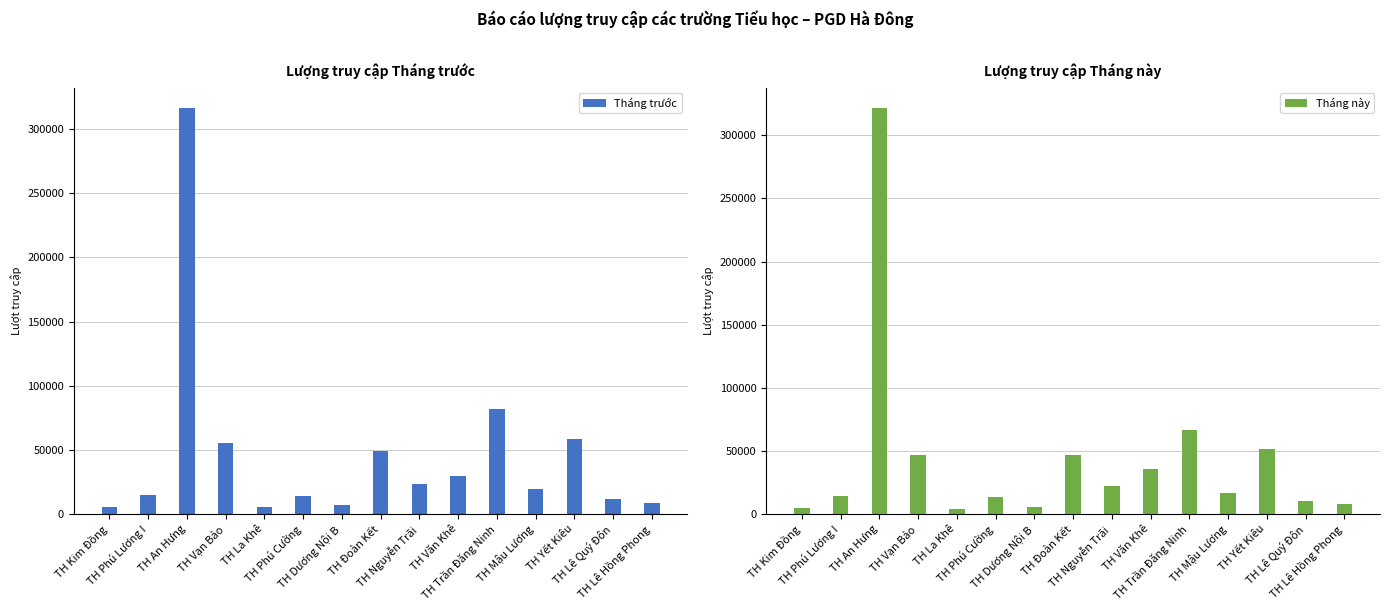

The value of Tháng này at TH Nguyễn Trãi is 32838. True or false?

False